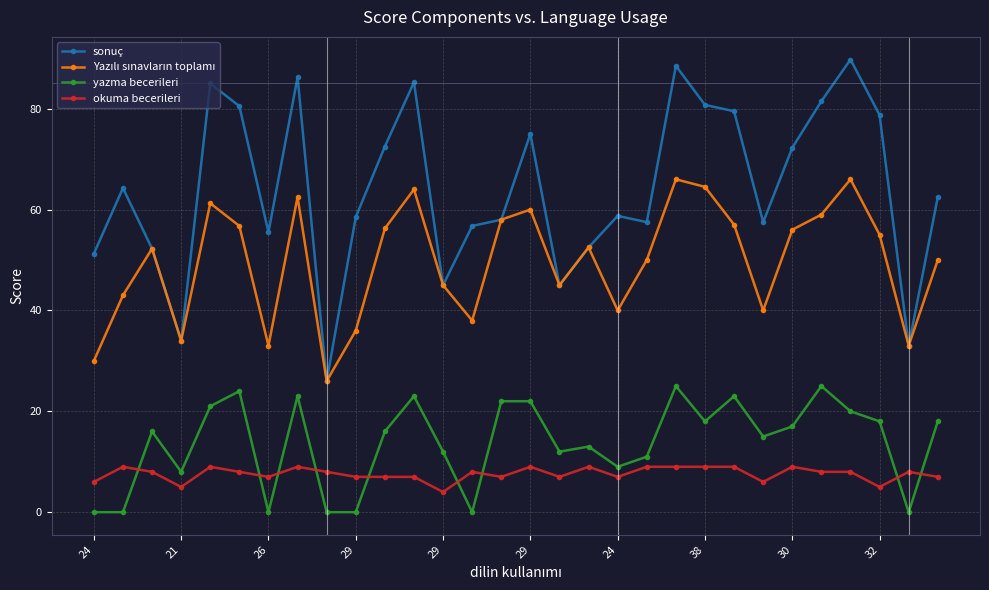

True or false: yazma becerileri has more than 1 interior local peaks.

True